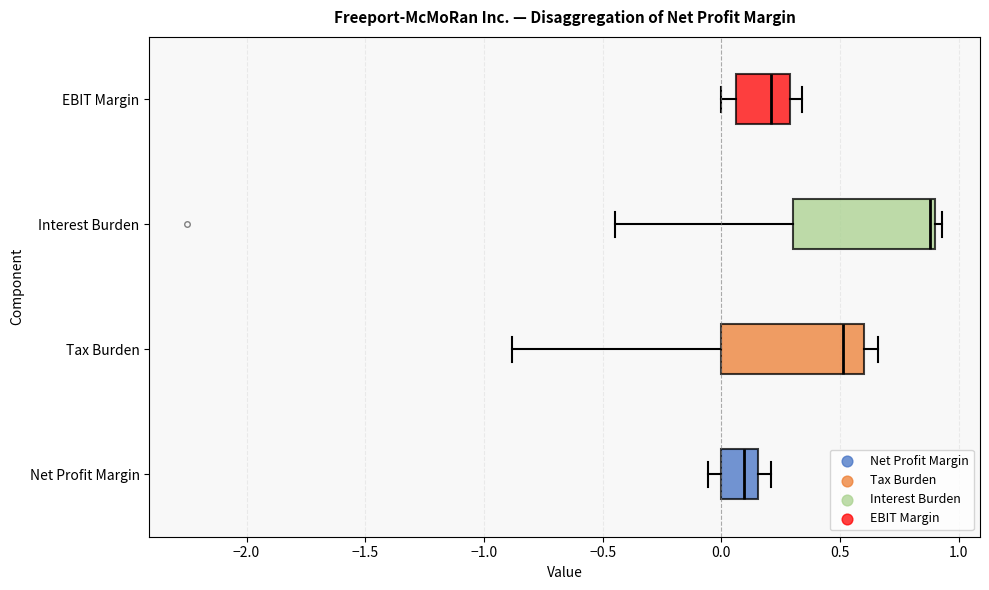

Reading bottom to top, transcribe this box plot: for each box, give where its median line is, the range the box spans, and where its two whiskers end, as read against the x-axis. The values are not printed on the chart, so give them approximately, as read against the axis.

Net Profit Margin: median 0.10, box 0.00 to 0.15, whiskers -0.05 to 0.20
Tax Burden: median 0.50, box 0.00 to 0.60, whiskers -0.90 to 0.65
Interest Burden: median 0.90 (just left of the box's right edge), box 0.30 to 0.90, whiskers -0.45 to 0.95
EBIT Margin: median 0.20, box 0.05 to 0.30, whiskers 0.00 to 0.35